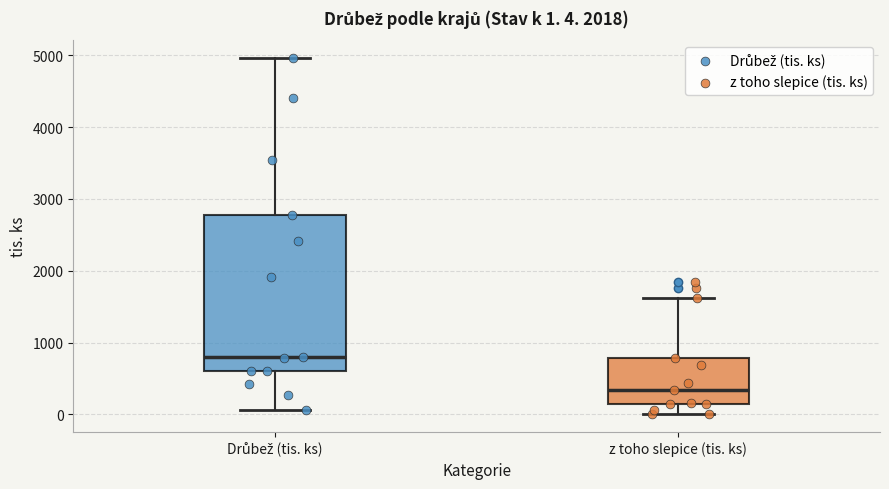

Which box's median line is the highest?

Drůbež (tis. ks)